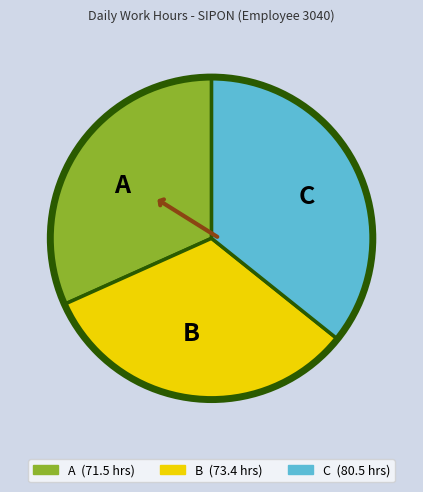

Do C and B together represent more than half of the pie?

Yes